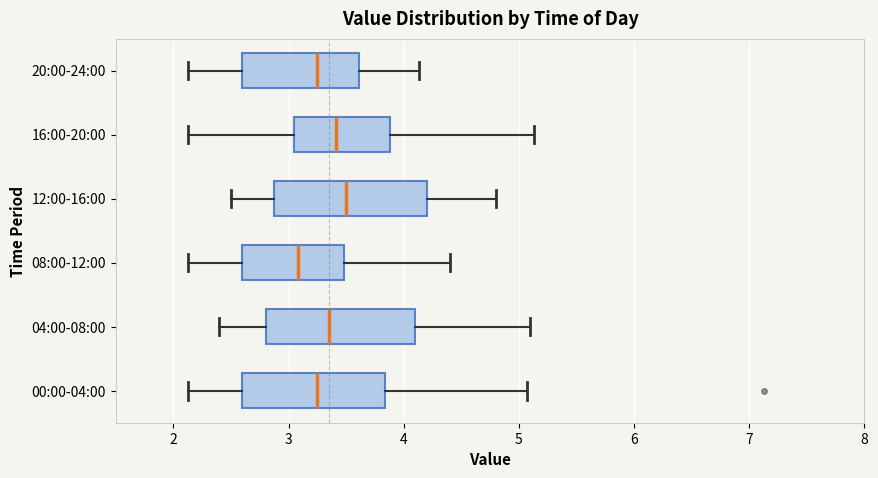

Where is the left edge of the box for 20:00-24:00 on the x-axis? The values are not printed on the chart, so give them approximately, as read against the axis.

2.6